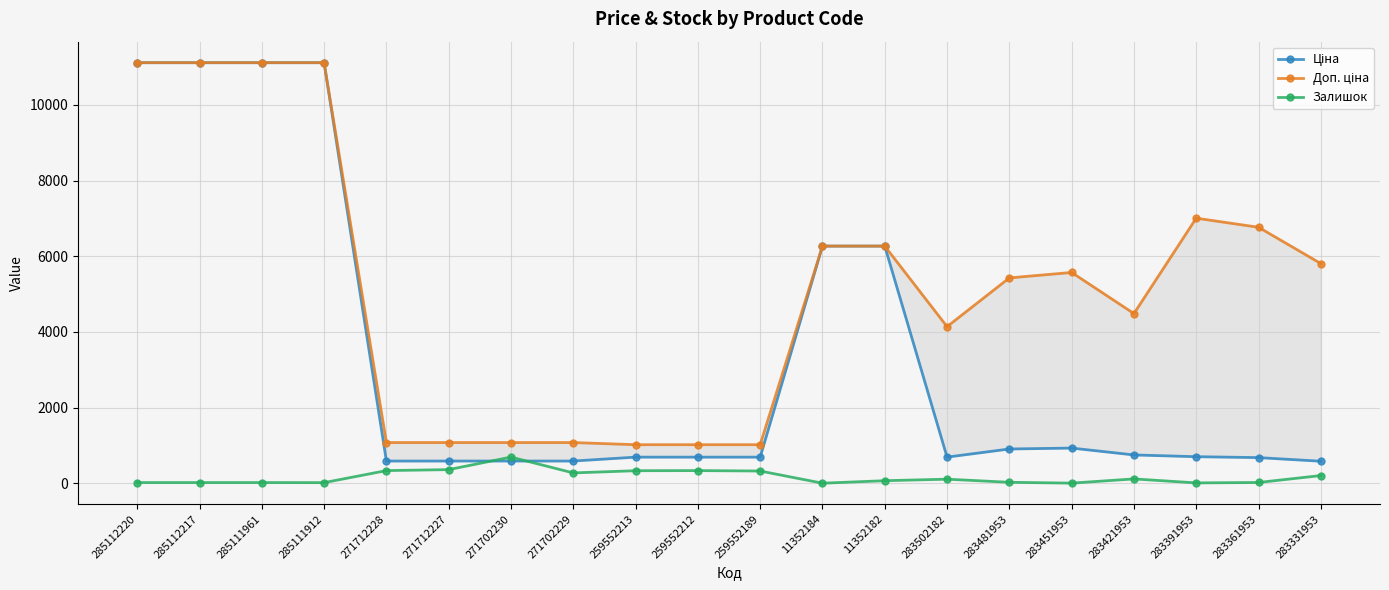

What are all the series names shown in the legend?

Ціна, Доп. ціна, Залишок